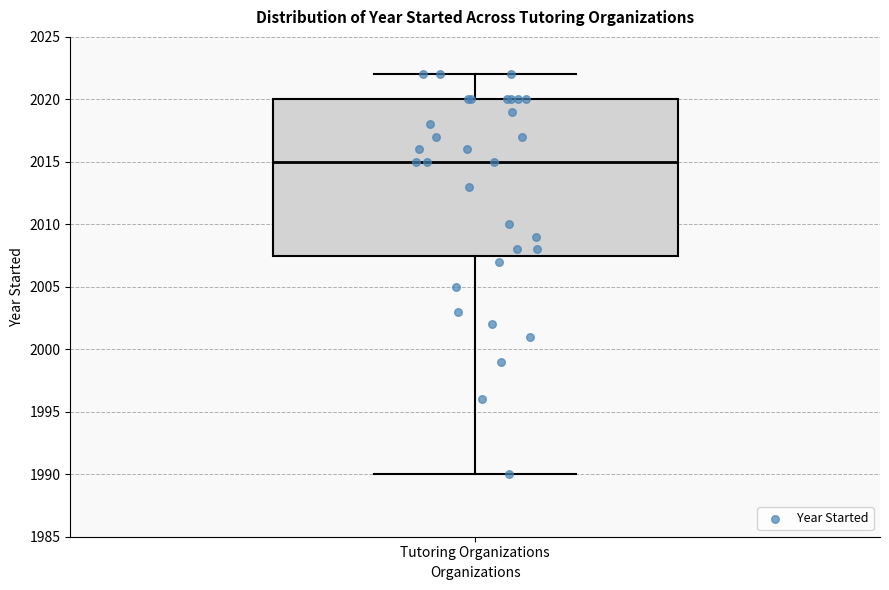

Where does the lower whisker of the box for Tutoring Organizations end on the y-axis? The values are not printed on the chart, so give them approximately, as read against the axis.

1990.0